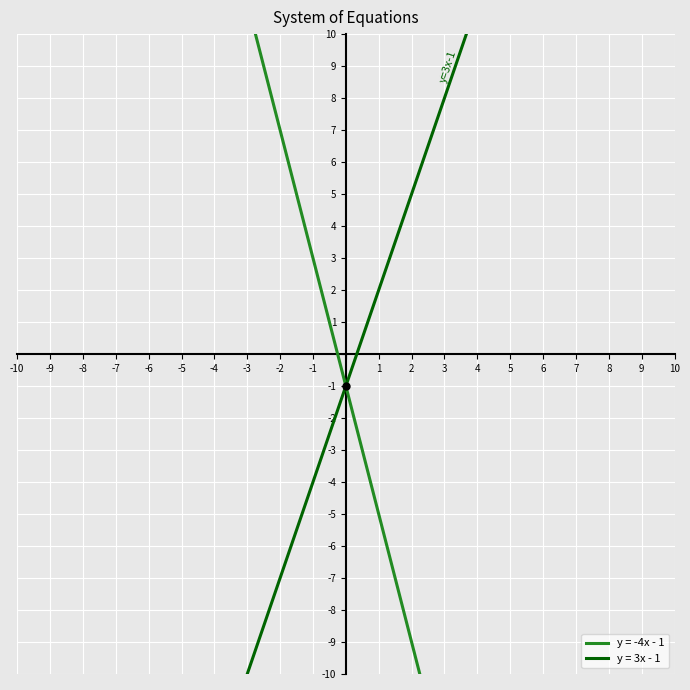

What are all the series names shown in the legend?

y = -4x - 1, y = 3x - 1